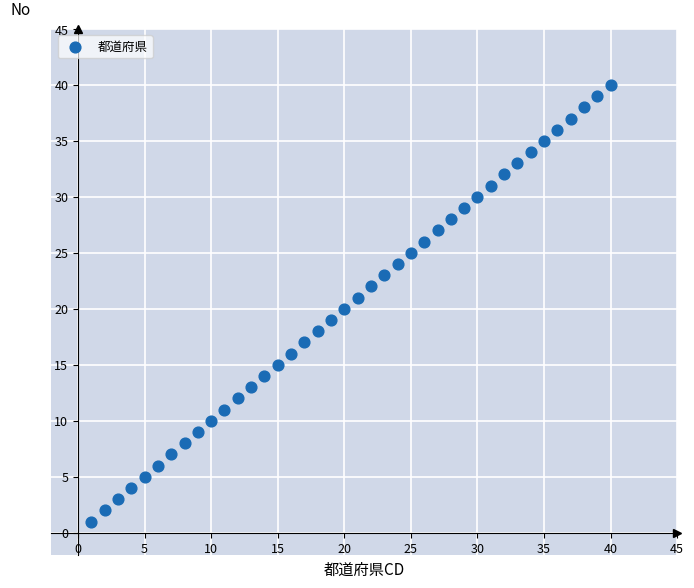

What is the range of X values (max minus min)?

39